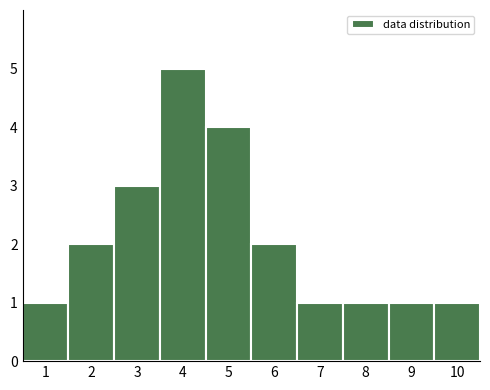

How tall is the bar that spans 3.5 to 4.5 on the x-axis? The values are not printed on the chart, so give them approximately, as read against the axis.

5